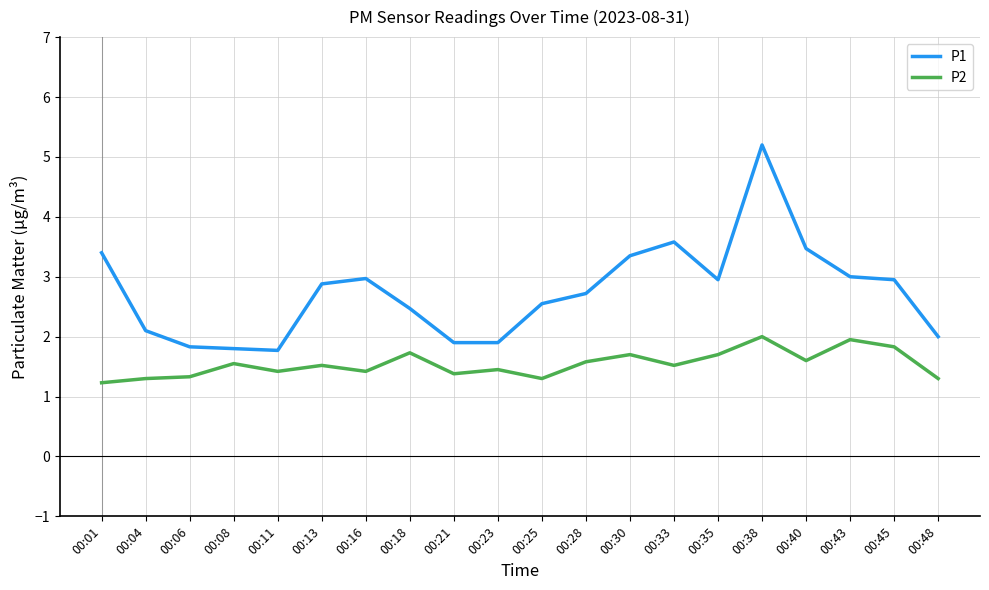

True or false: P2 and P1 intersect in this chart.

False